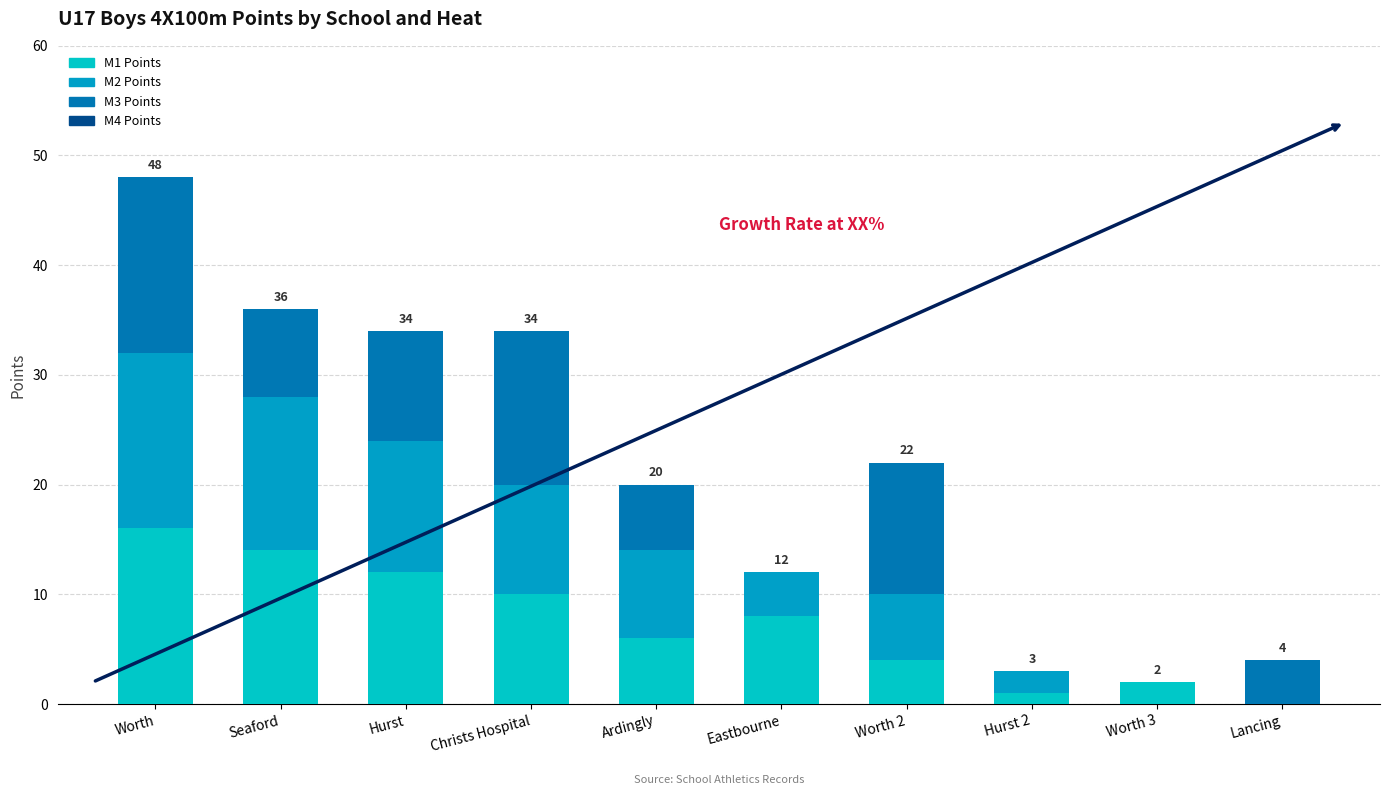

Count the number of data series in this chart.

3